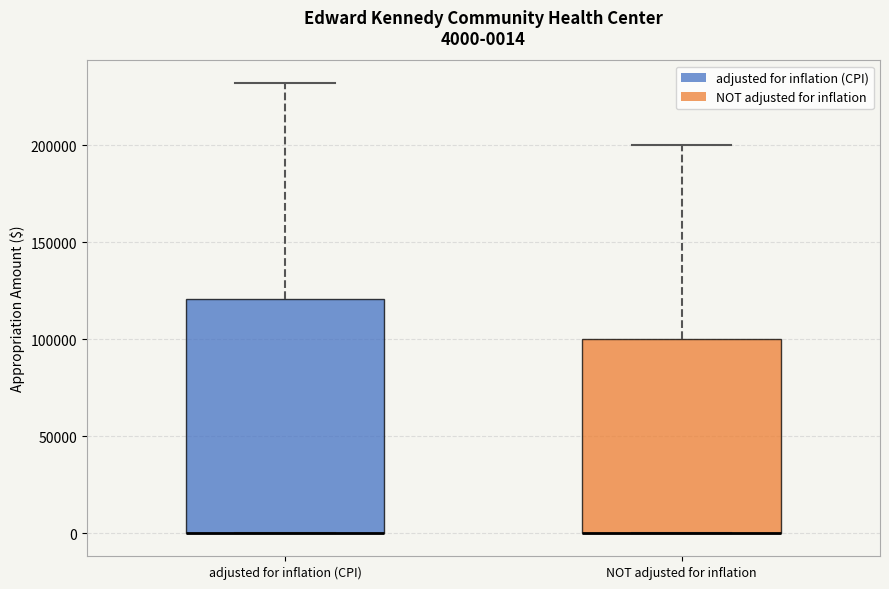

Which box is the tallest, from its lower edge to its upper edge?

adjusted for inflation (CPI)